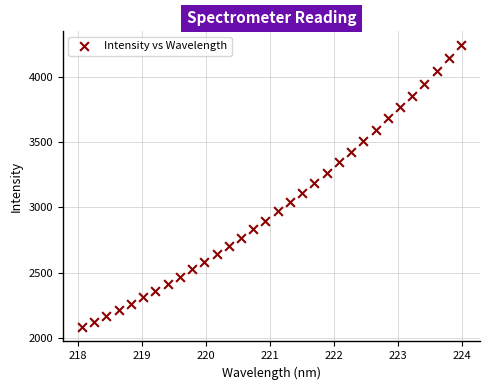

What is the range of X values (max minus min)?

5.9